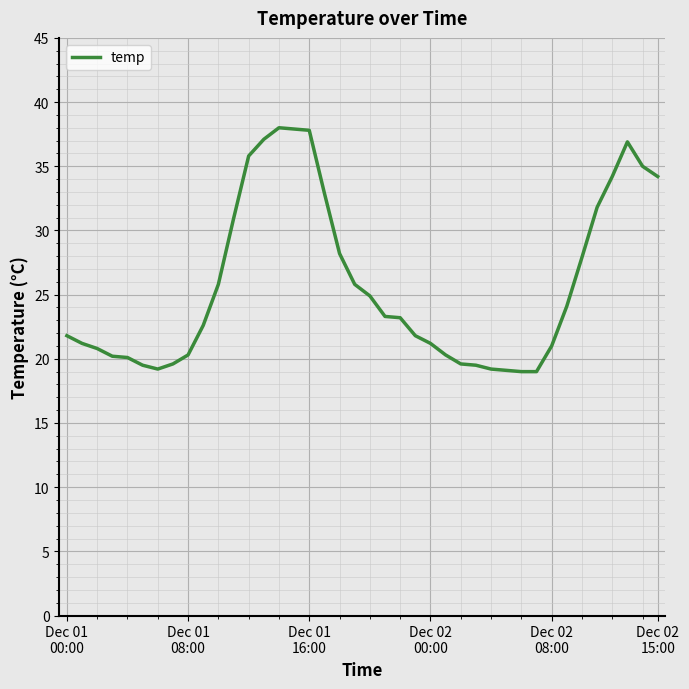

What is the minimum value shown in the chart?

19.0